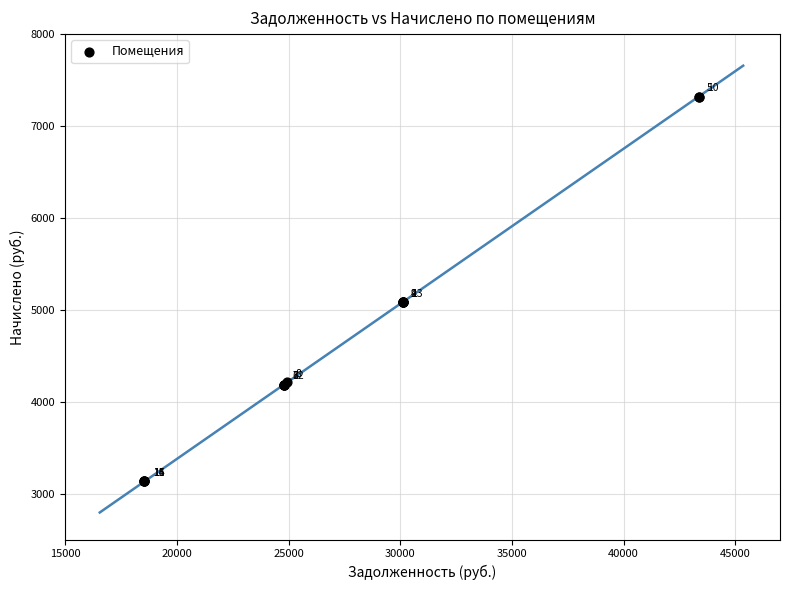

What Y value in the scatter plot is closest to 5225?

5083.2